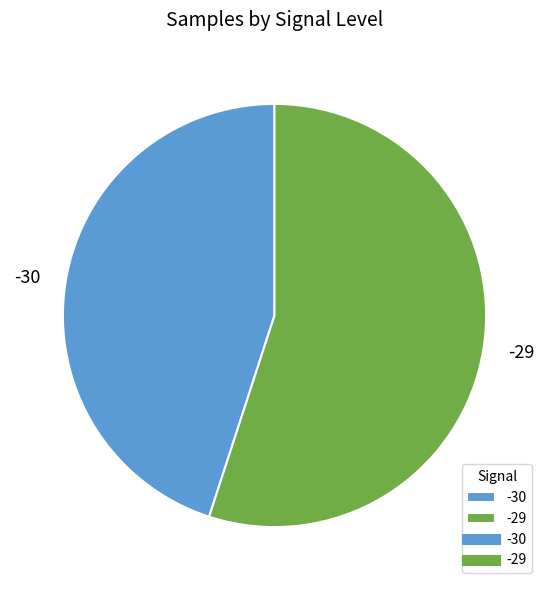

Do -30 and -29 together represent more than half of the pie?

Yes